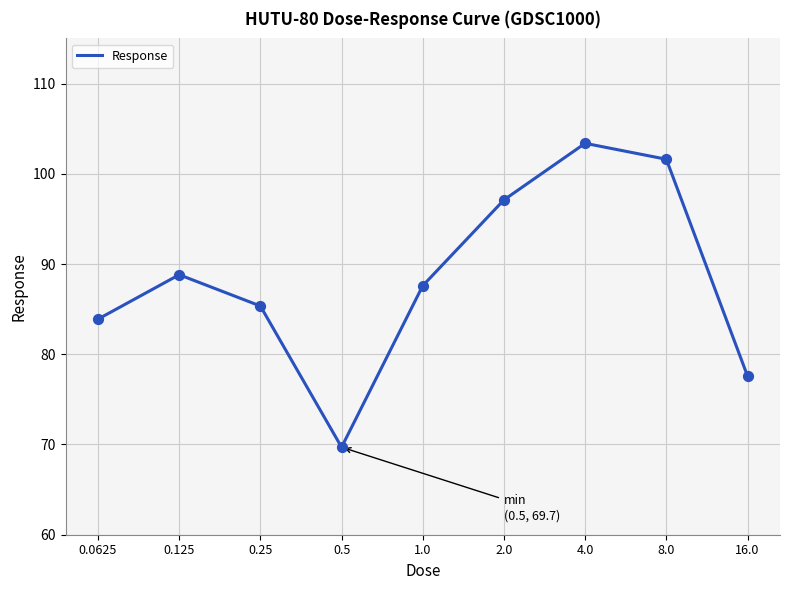

What is the maximum value shown in the chart?

103.4